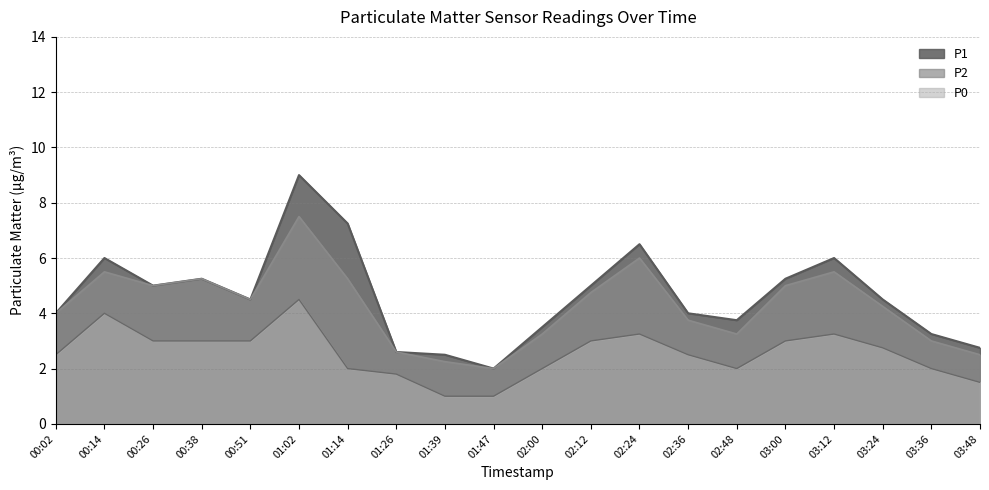

What is the label of the 15th point from the right?

01:02